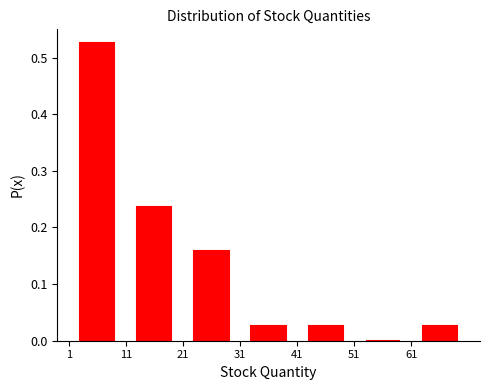

Reading left to right, list every bar in this chart as the range it spans on the x-axis followed by its height. The values are not printed on the chart, so give them approximately, as read against the axis.

1 to 11: 0.53
11 to 21: 0.24
21 to 31: 0.16
31 to 41: 0.03
41 to 51: 0.03
51 to 61: 0
61 to 71: 0.03